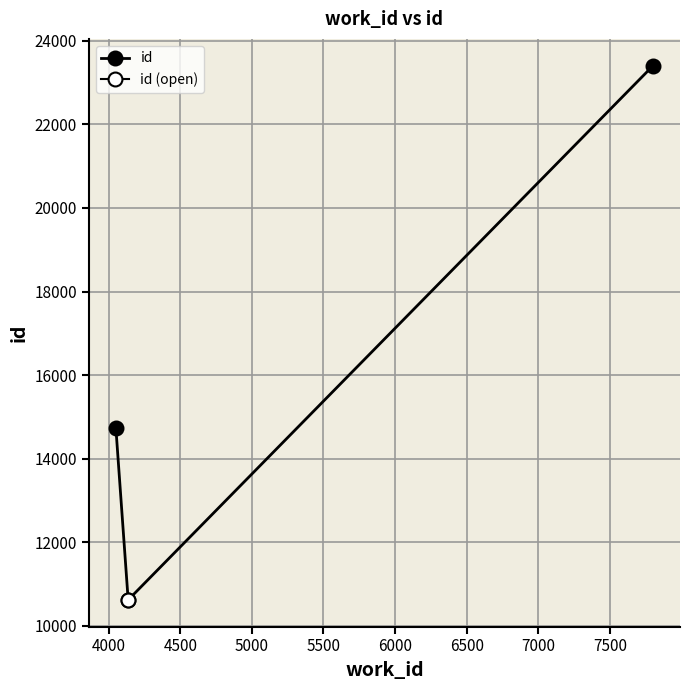

What is the value of the 3rd point from the left?

23408.0